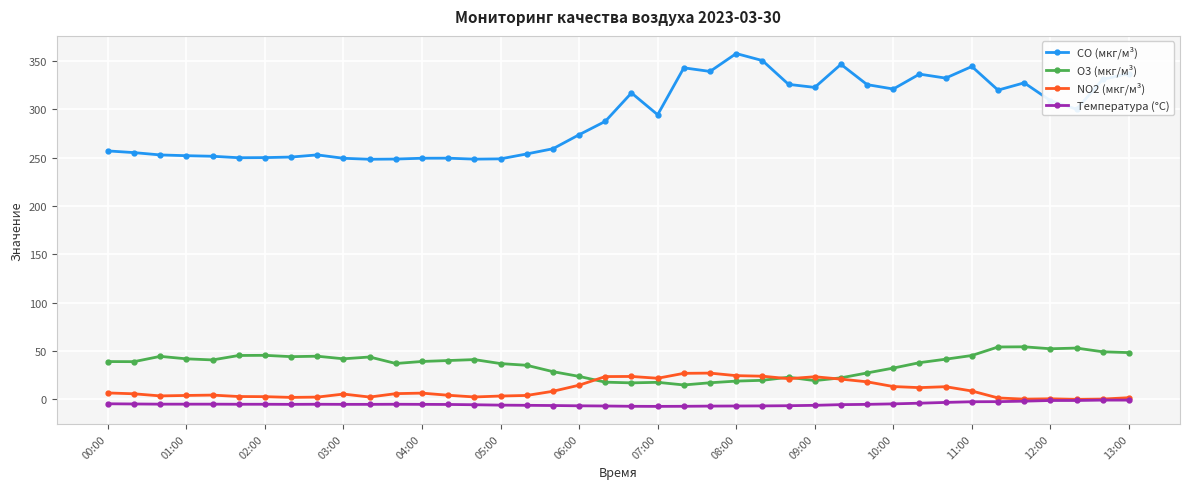

Which series has the widest spread of values?

CO (мкг/м³)